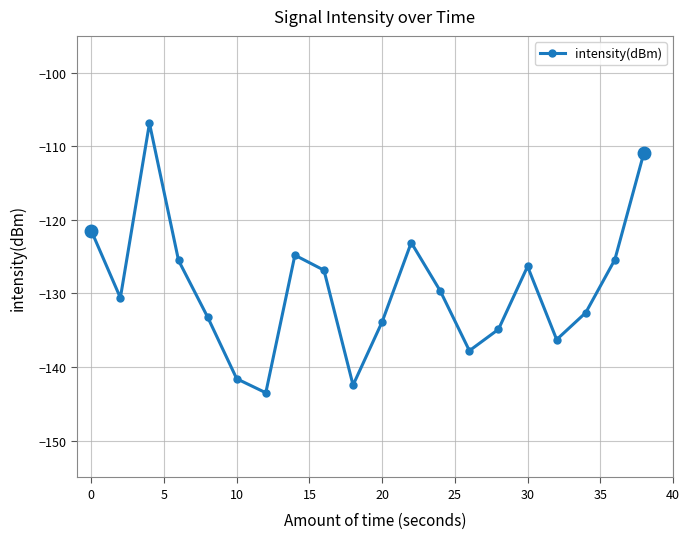

What is the smallest value displayed?

-143.5